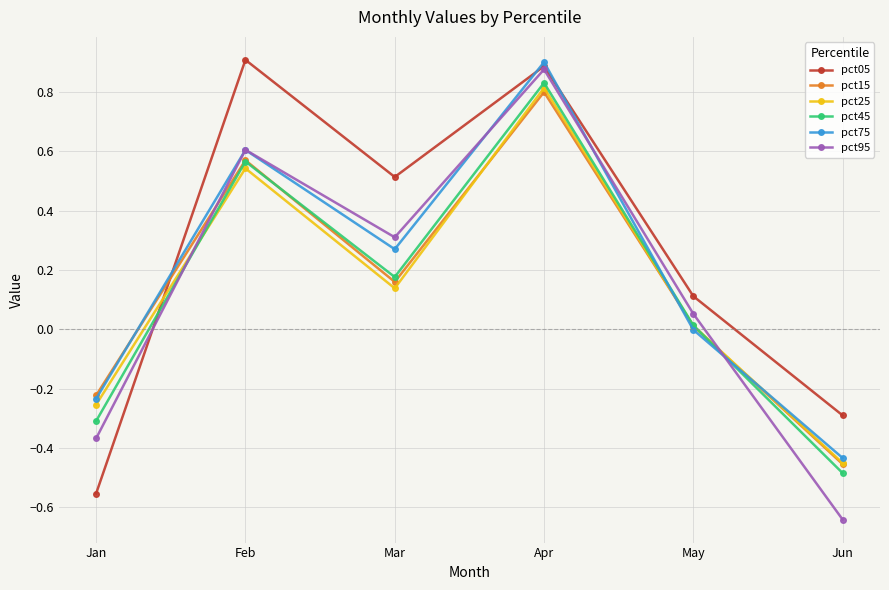

The value of pct05 at Feb is 1.6. True or false?

False